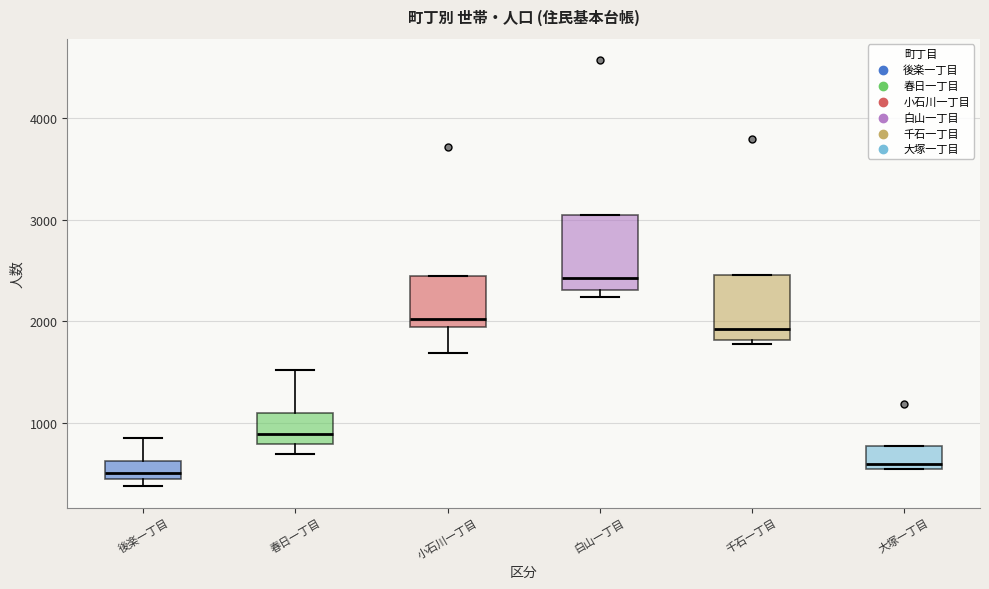

Reading left to right, transcribe this box plot: for each box, give where its median line is, the range the box spans, and where its two whiskers end, as read against the y-axis. The values are not printed on the chart, so give them approximately, as read against the axis.

後楽一丁目: median 500, box 400 to 600, whiskers 400 (just below the box's lower edge) to 900
春日一丁目: median 900, box 800 to 1100, whiskers 700 to 1500
小石川一丁目: median 2000, box 1900 to 2400, whiskers 1700 to 2400
白山一丁目: median 2400, box 2300 to 3000, whiskers 2200 to 3000
千石一丁目: median 1900, box 1800 to 2500, whiskers 1800 (just below the box's lower edge) to 2500
大塚一丁目: median 600 (just above the box's lower edge), box 600 to 800, whiskers 500 to 800